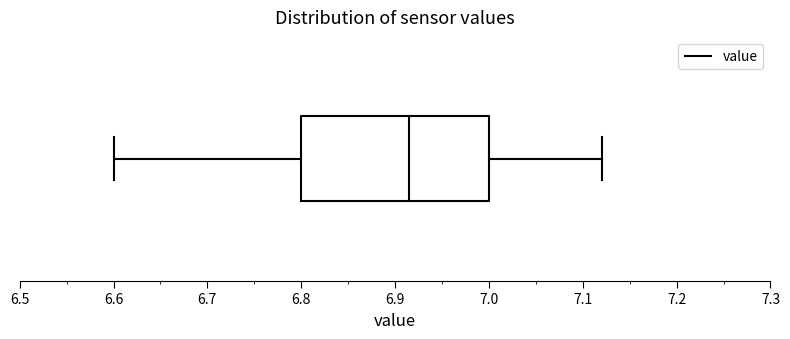

Transcribe this box plot: give where the median line is, the range the box spans, and where the two whiskers end, as read against the x-axis. The values are not printed on the chart, so give them approximately, as read against the axis.

median 6.92, box 6.80 to 7.00, whiskers 6.60 to 7.12